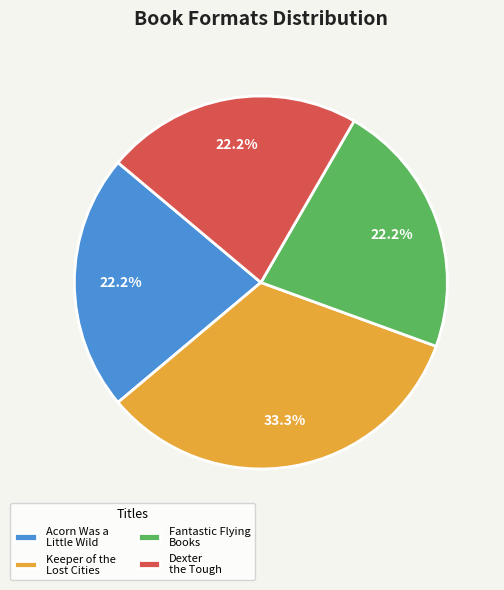

Which category has the biggest portion of the pie?

Keeper of the Lost Cities